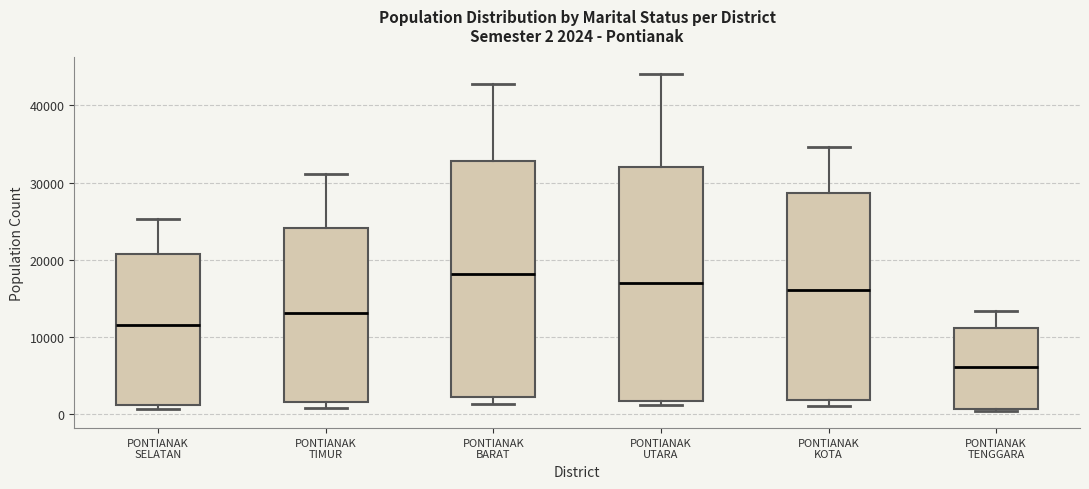

Which box's median line is the highest?

PONTIANAK BARAT